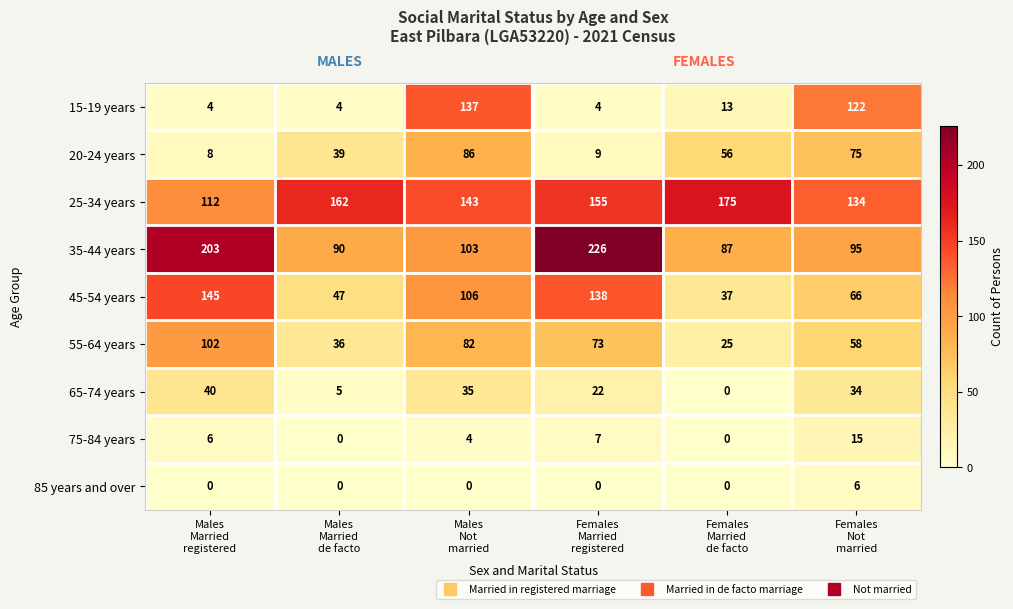

Which series has the largest total across all categories?

25-34 years